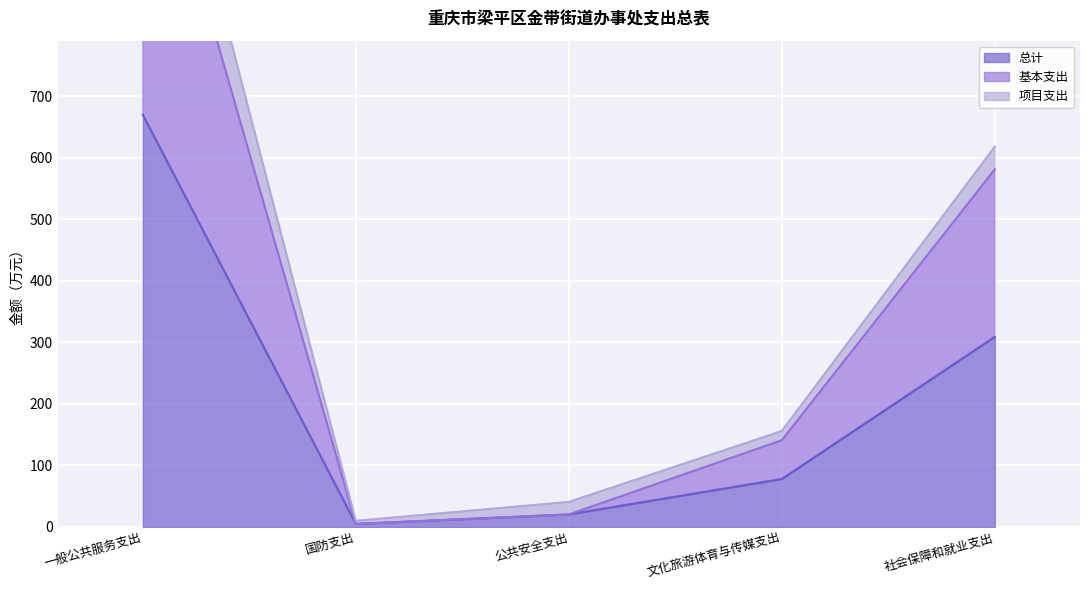

List the labels in order of 总计 value, smallest first.

国防支出, 公共安全支出, 文化旅游体育与传媒支出, 社会保障和就业支出, 一般公共服务支出